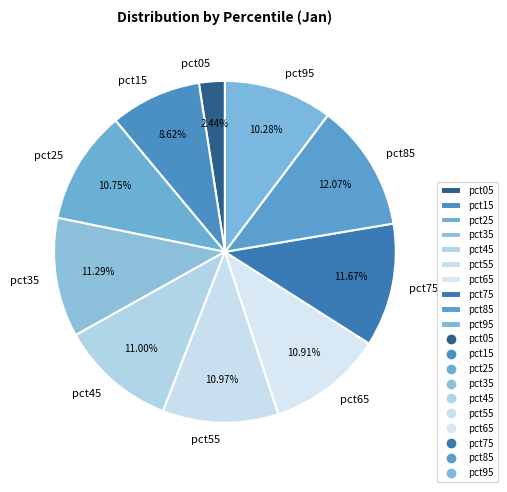

Does pct85 account for over 50% of the chart?

No